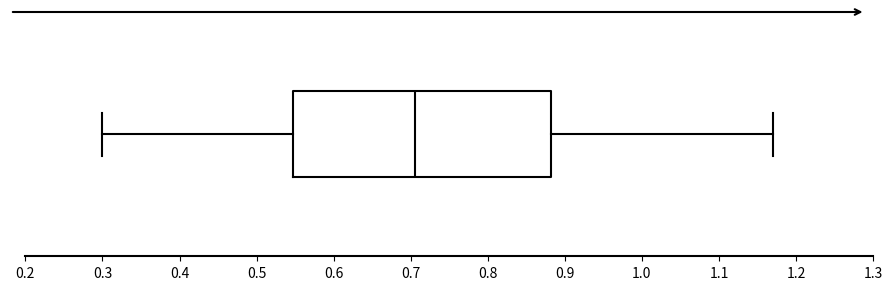

Read this box plot against the x-axis: the position of the median line, the range covered by the box, and the ends of both whiskers. The values are not printed on the chart, so give them approximately, as read against the axis.

median 0.71, box 0.55 to 0.88, whiskers 0.30 to 1.17